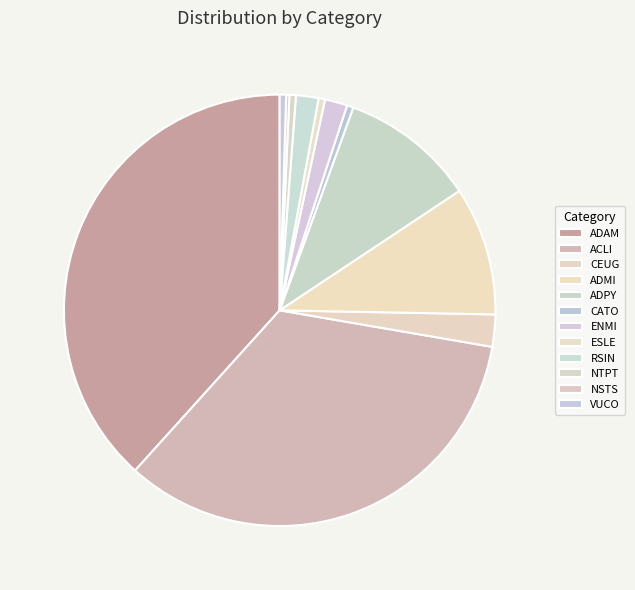

Is the sum of NTPT and ADAM greater than half?

No